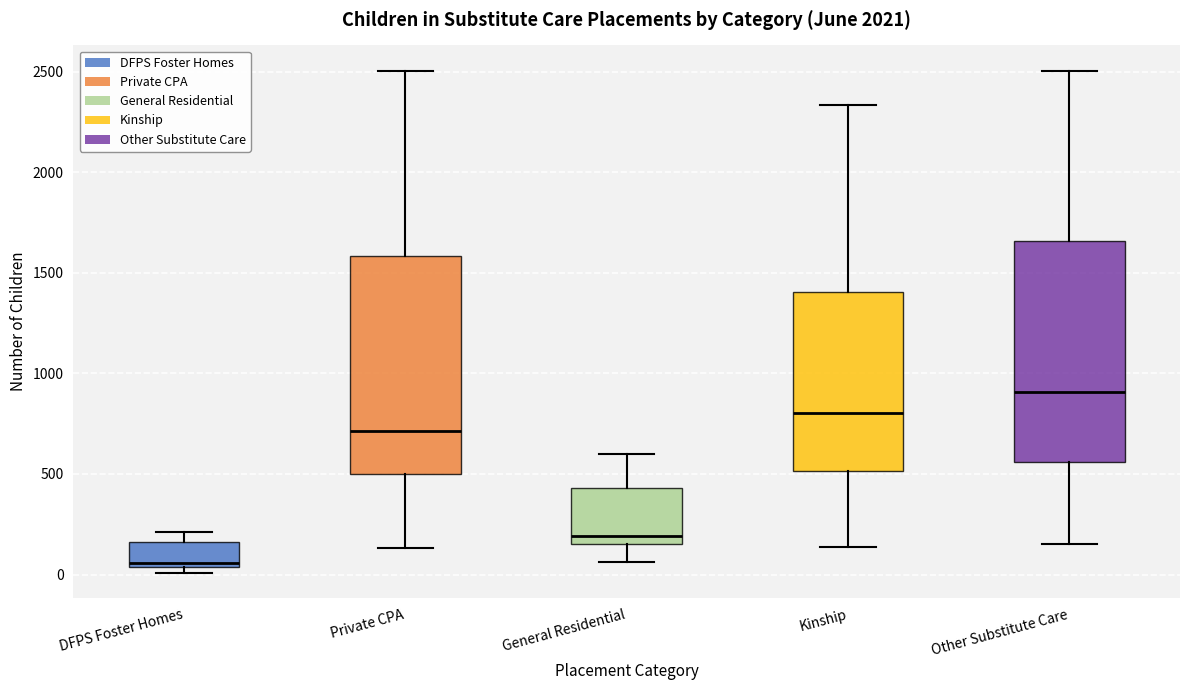

Reading left to right, read every box against the y-axis: the position of its median line, the range the box covers, and the ends of its whiskers. The values are not printed on the chart, so give them approximately, as read against the axis.

DFPS Foster Homes: median 50 (just above the box's lower edge), box 50 to 150, whiskers 0 to 200
Private CPA: median 700, box 500 to 1600, whiskers 150 to 2500
General Residential: median 200, box 150 to 450, whiskers 50 to 600
Kinship: median 800, box 500 to 1400, whiskers 150 to 2350
Other Substitute Care: median 900, box 550 to 1650, whiskers 150 to 2500